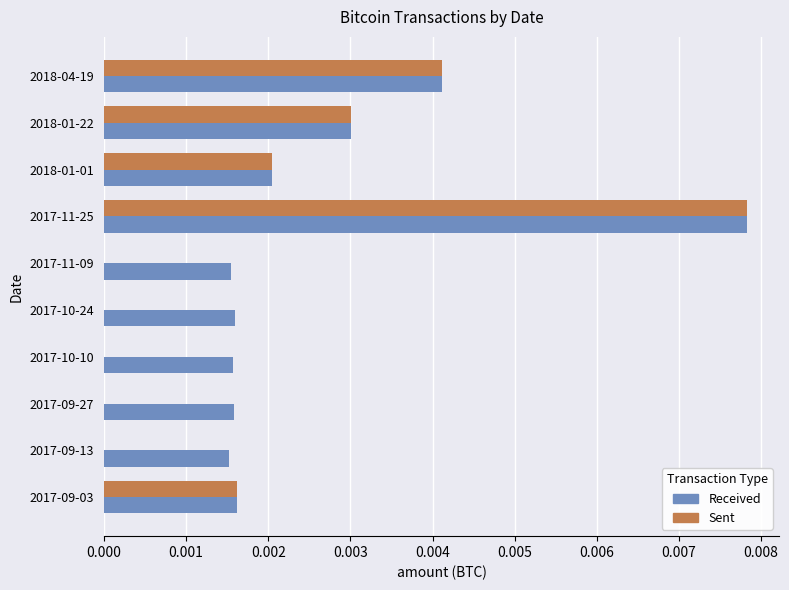

Between 2018-04-19 and 2017-09-13, which series saw the biggest shift?

Sent